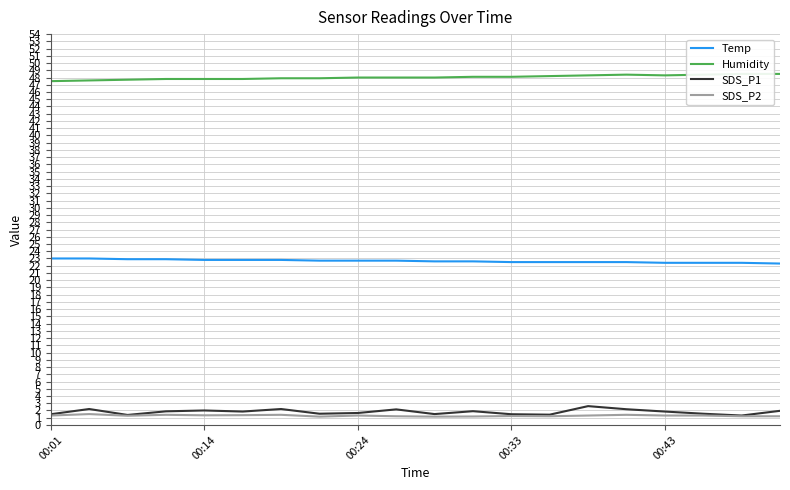

What is the approximate value of Temp at 7?

22.7